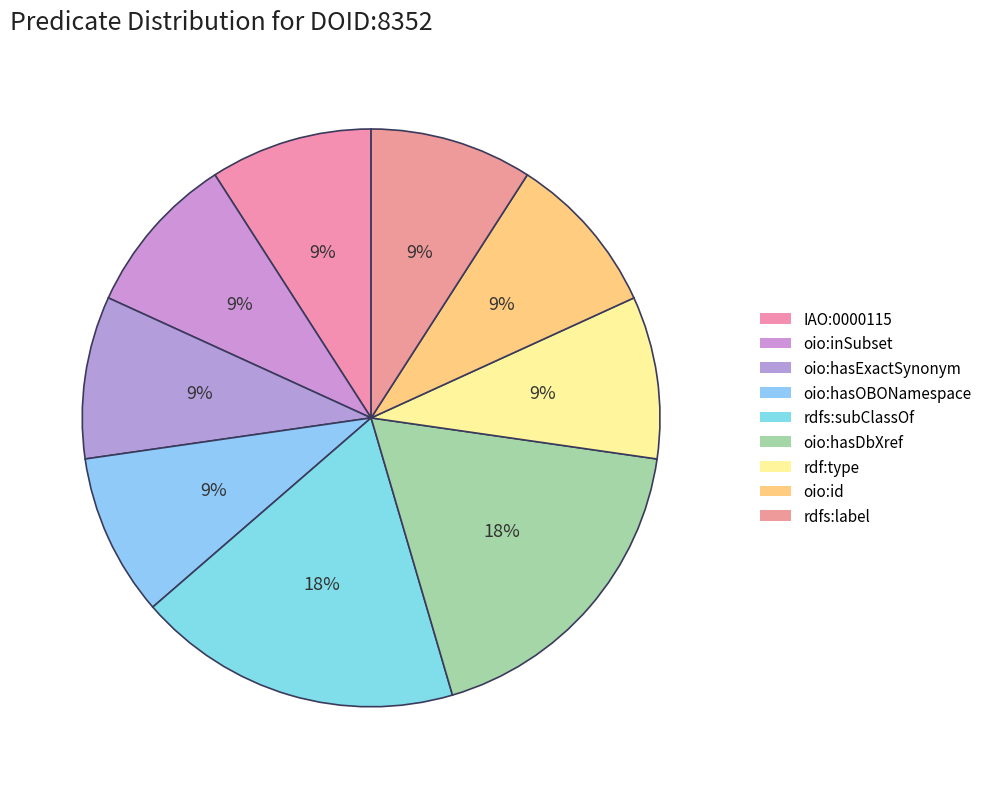

What is the total percentage of IAO:0000115 and oio:hasOBONamespace?

18.2%